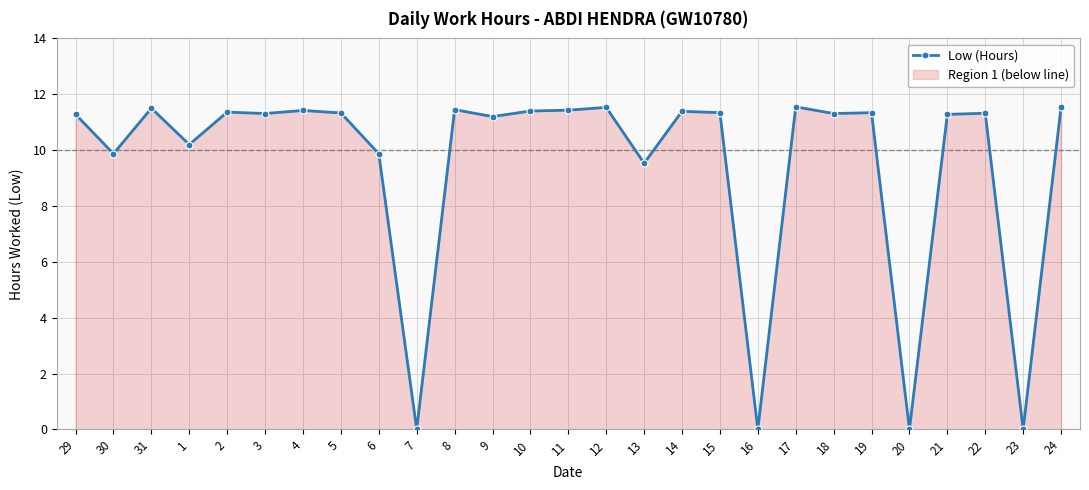

How many interior local valleys (lower than both neighbors) does the data have?

10